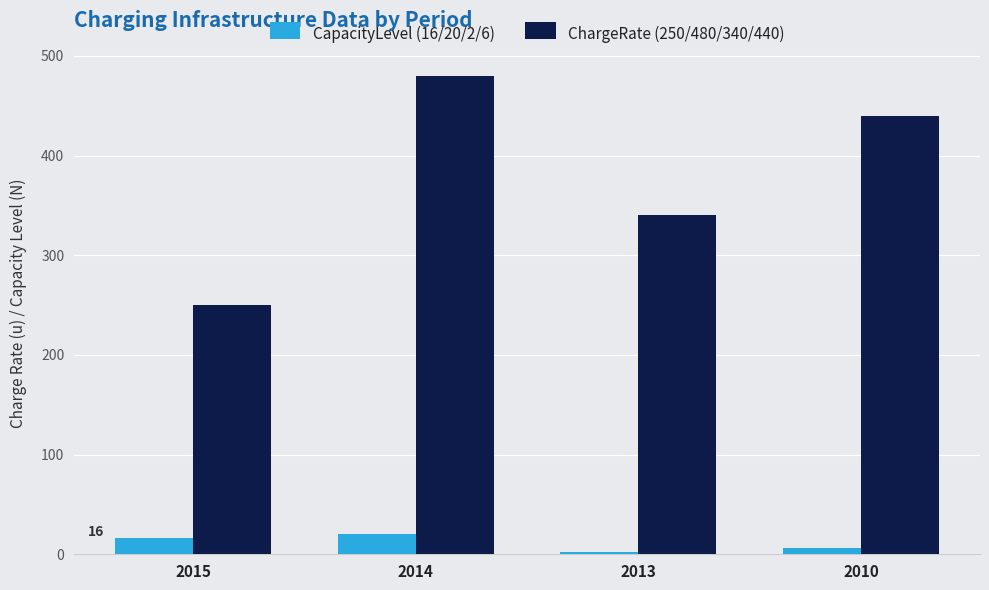

At which label is ChargeRate (250/480/340/440) closest to 365?

2013